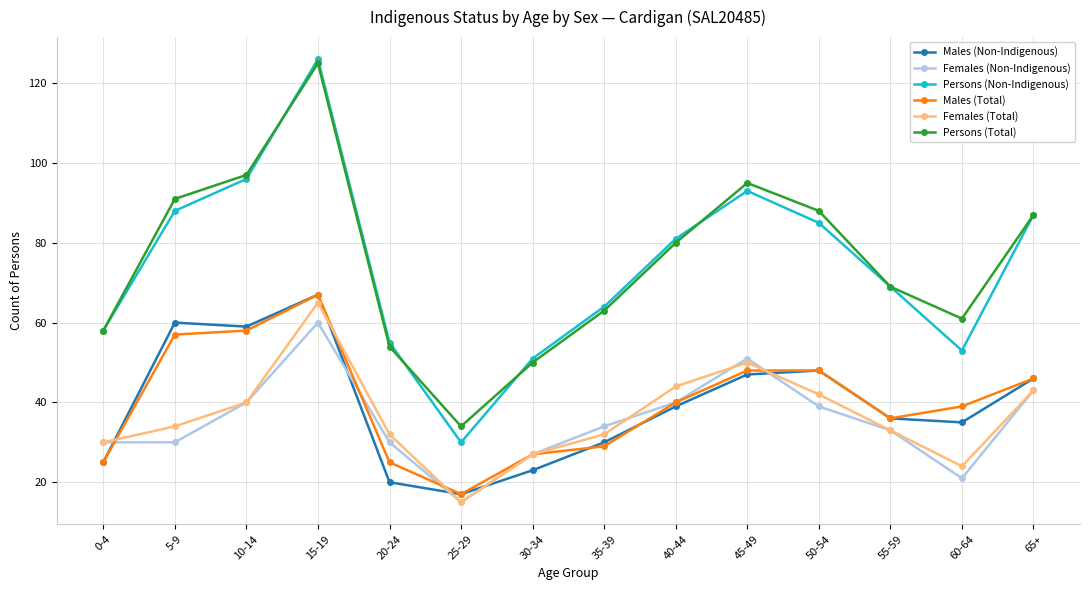

Does the chart have visible grid lines?

Yes